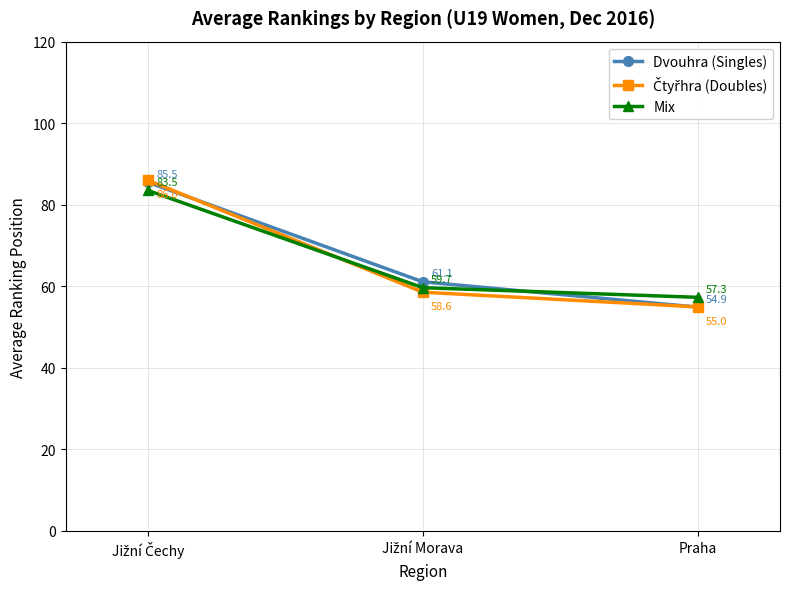

The value of Dvouhra (Singles) at Praha is 54.9. True or false?

True